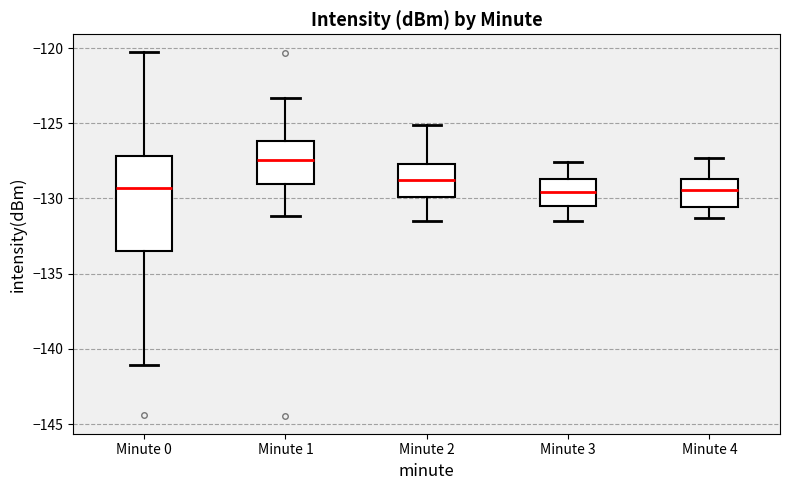

Reading left to right, transcribe this box plot: for each box, give where its median line is, the range the box spans, and where its two whiskers end, as read against the y-axis. The values are not printed on the chart, so give them approximately, as read against the axis.

Minute 0: median -129.5, box -133.5 to -127.0, whiskers -141.0 to -120.5
Minute 1: median -127.5, box -129.0 to -126.0, whiskers -131.0 to -123.5
Minute 2: median -129.0, box -130.0 to -127.5, whiskers -131.5 to -125.0
Minute 3: median -129.5, box -130.5 to -128.5, whiskers -131.5 to -127.5
Minute 4: median -129.5, box -130.5 to -128.5, whiskers -131.5 to -127.5